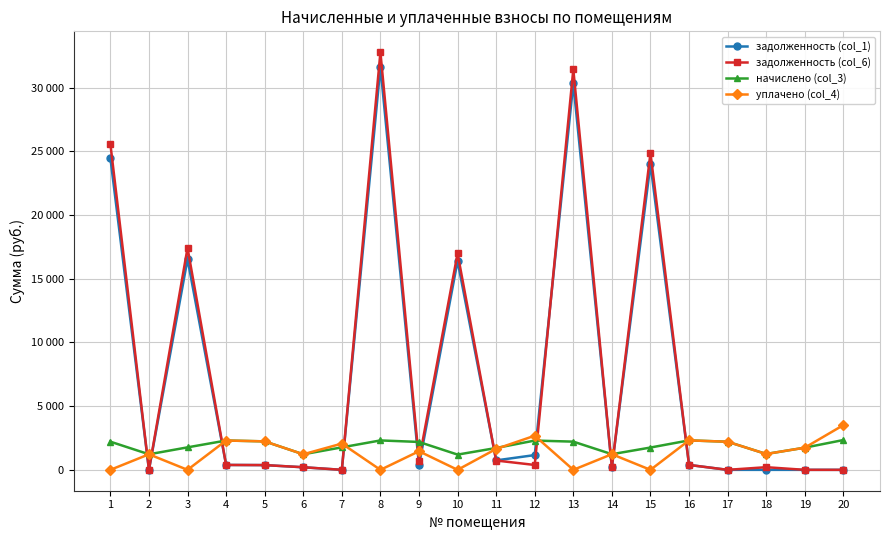

What is the difference between the maximum and minimum values in the задолженность (col_6) series?

32794.7